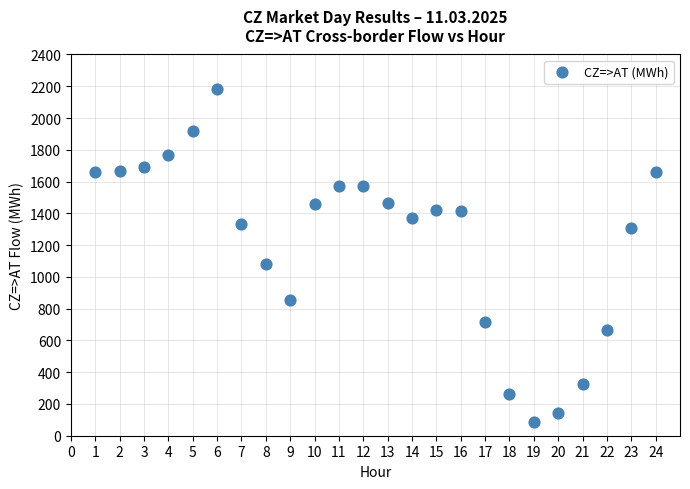

What is the range of X values (max minus min)?

23.0